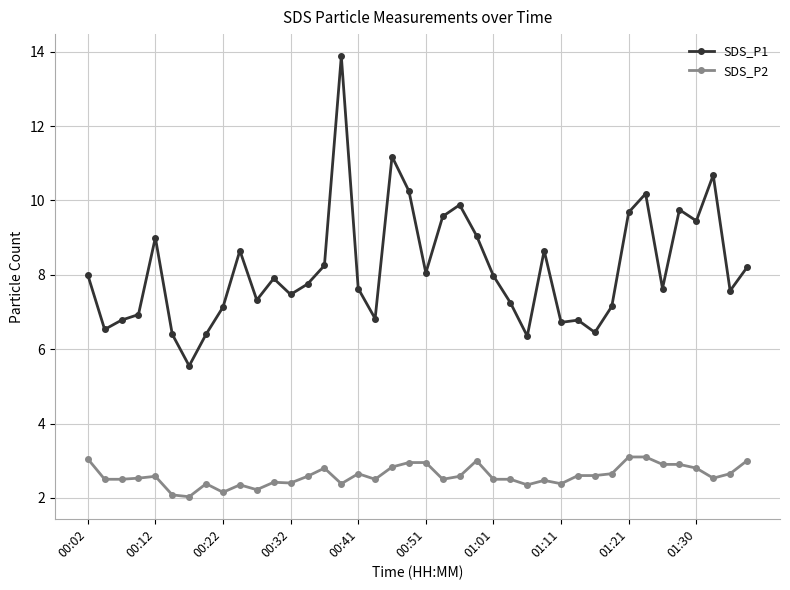

List the series in order of their peak value, highest first.

SDS_P1, SDS_P2